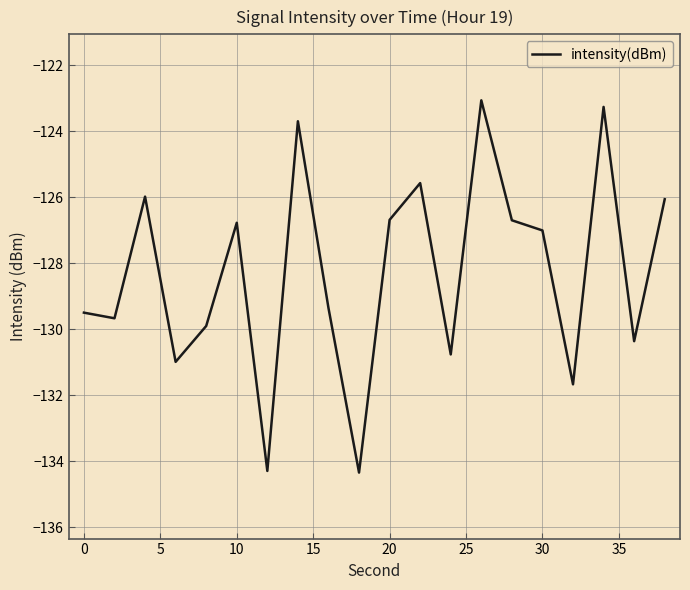

What is the smallest value displayed?

-134.4